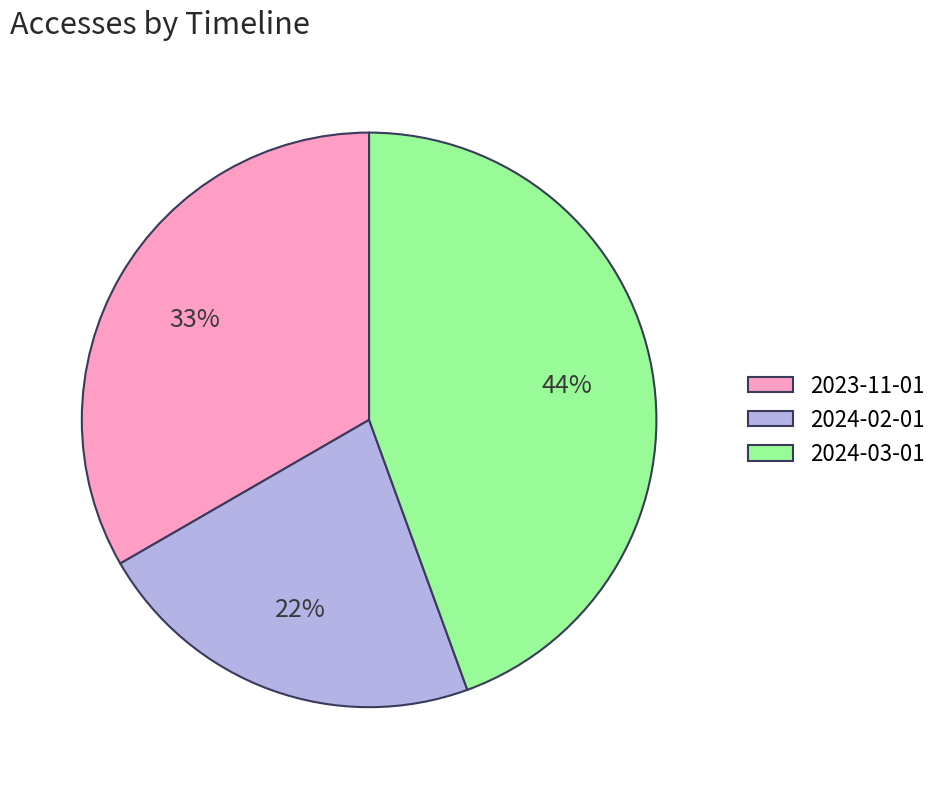

Which slice is the smallest?

2024-02-01